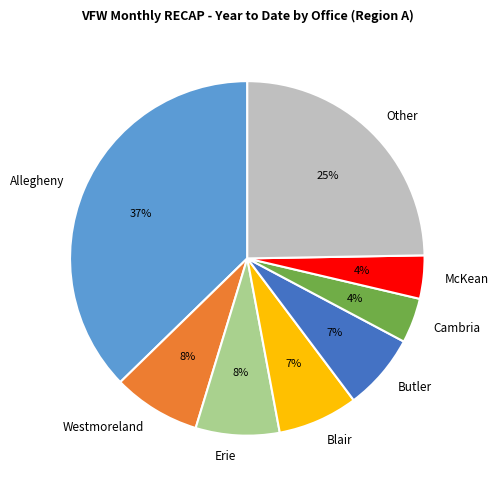

Does Westmoreland account for over 50% of the chart?

No